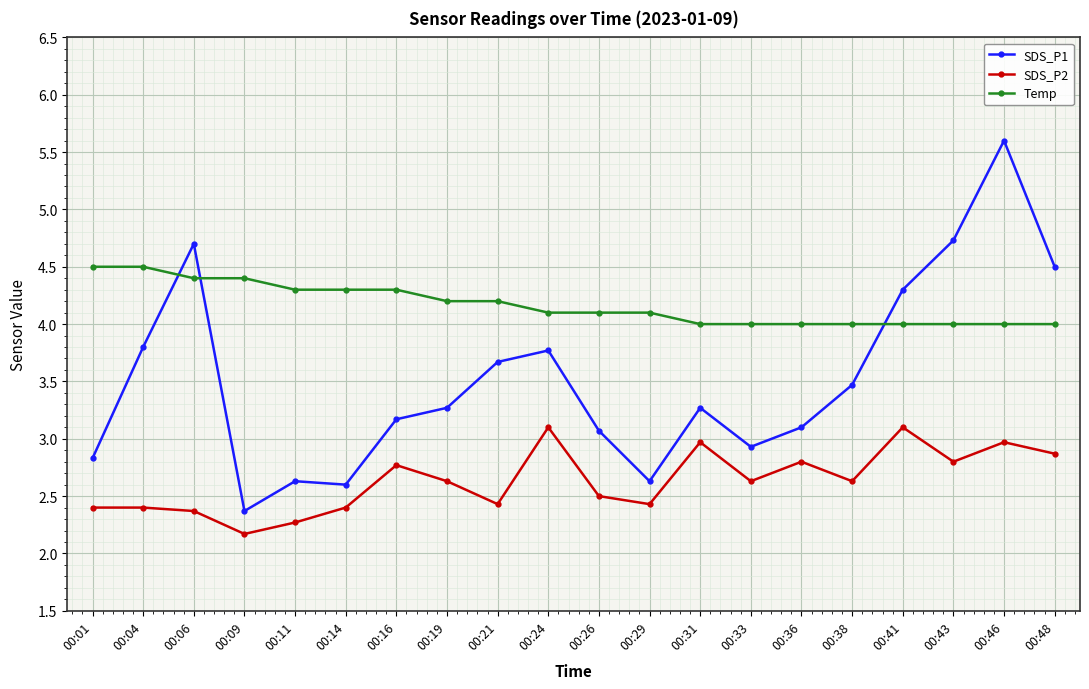

What is the difference between the SDS_P2 values at 00:04 and 00:41?

0.7